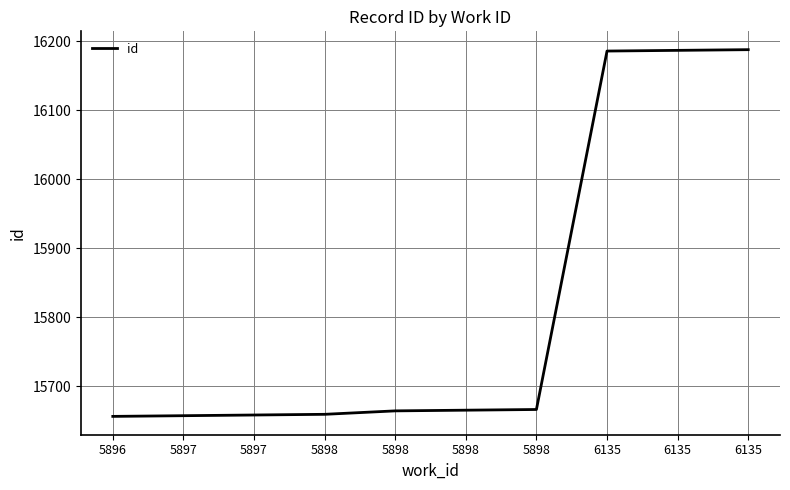

What is the minimum value shown in the chart?

15656